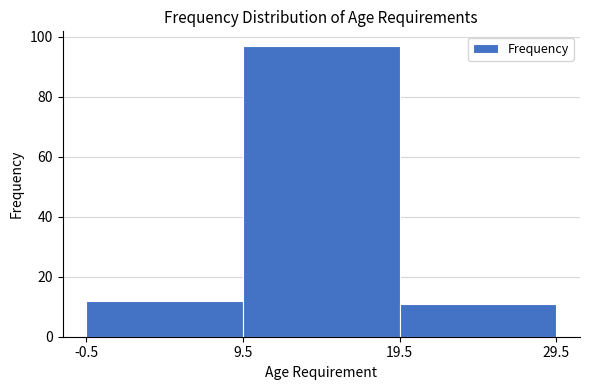

Reading left to right, transcribe this chart: for each bar, give the range it covers on the x-axis and its height. The values are not printed on the chart, so give them approximately, as read against the axis.

-0.5 to 9.5: 12
9.5 to 19.5: 98
19.5 to 29.5: 12